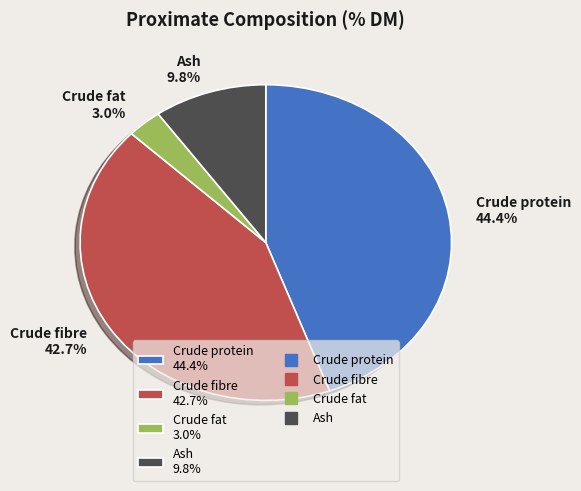

To the nearest percent, what percentage of the pie is Crude fat?

3%